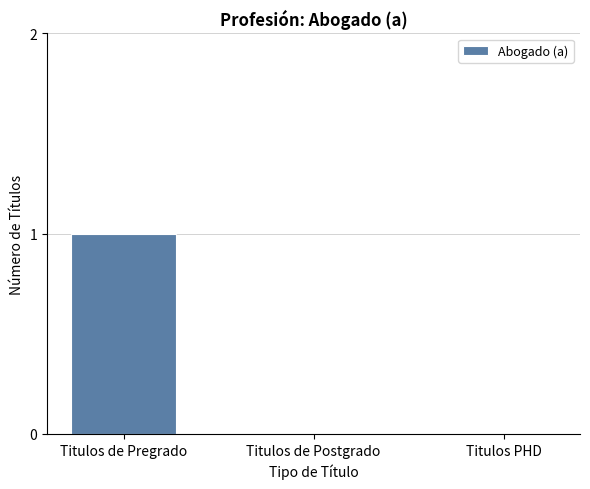

What is the change in value from Titulos de Pregrado to Titulos PHD?

-1